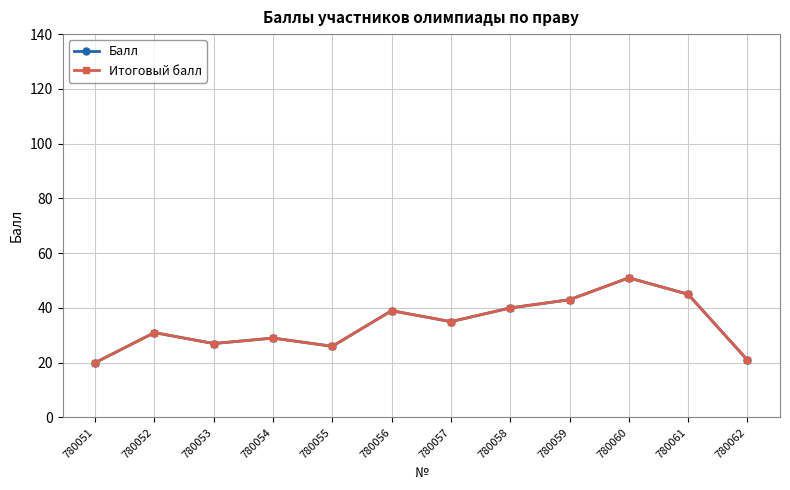

Does the chart have visible grid lines?

Yes